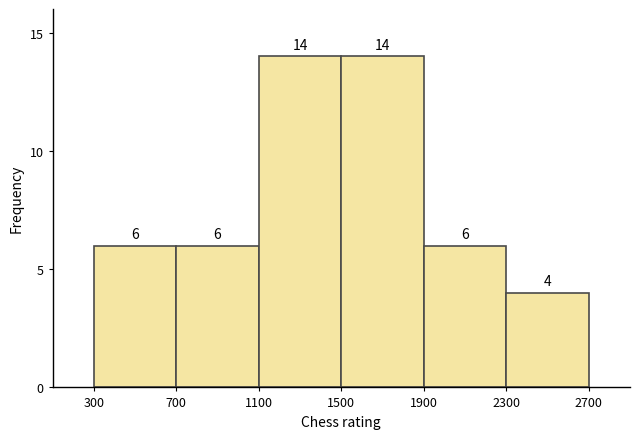

Reading left to right, transcribe this chart: for each bar, give the range it covers on the x-axis and its height.

300 to 700: 6
700 to 1100: 6
1100 to 1500: 14
1500 to 1900: 14
1900 to 2300: 6
2300 to 2700: 4